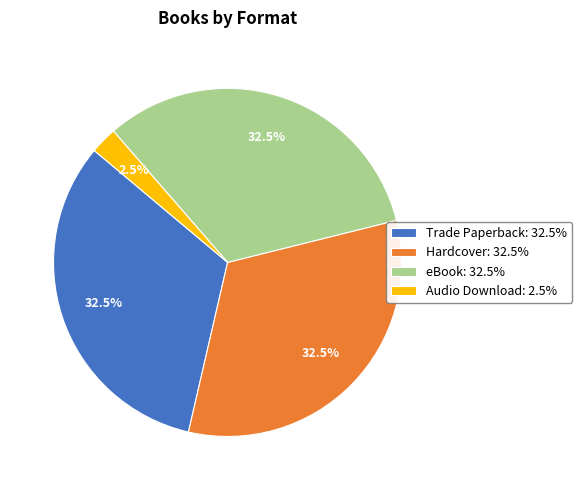

Does Audio Download: 2.5% represent more than half of the total?

No